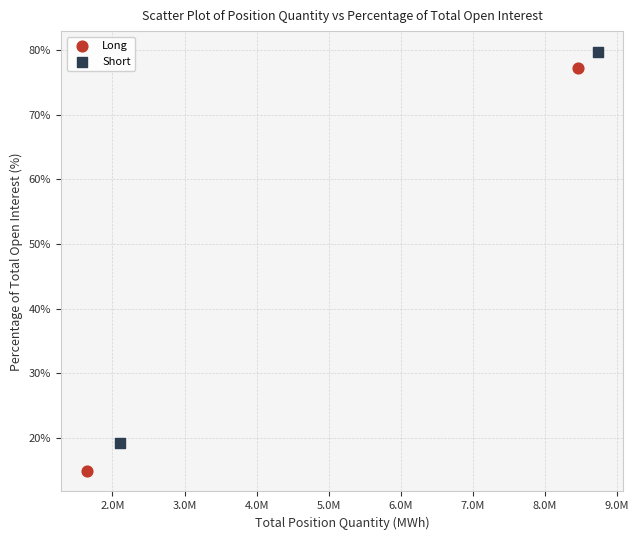

What are all the series names shown in the legend?

Long, Short